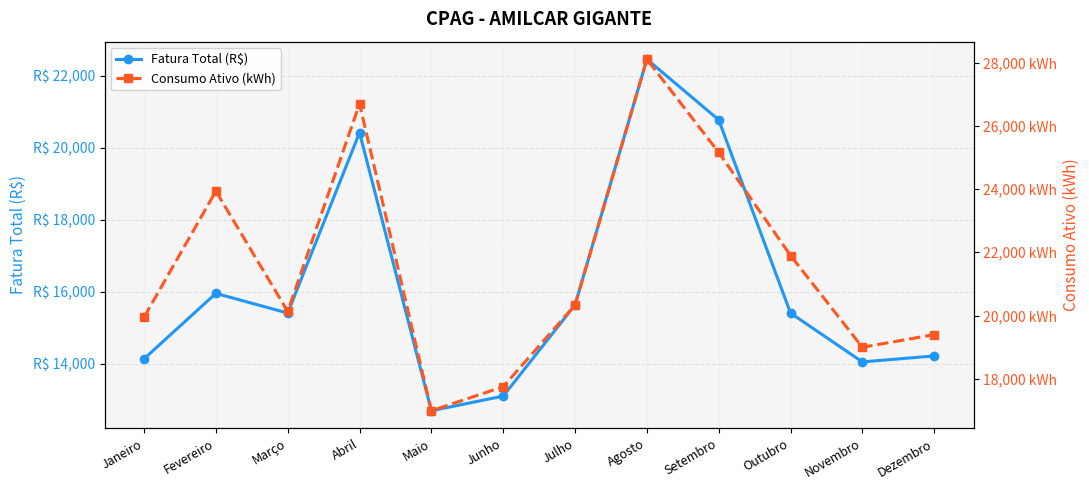

Reading left to right, what are all the values shown in this chart?

Fatura Total (R$): Janeiro=14141.5	Fevereiro=15959.2	Março=15412.7	Abril=20423.5	Maio=12699.7	Junho=13106.6	Julho=15638.3	Agosto=22461.4	Setembro=20777.8	Outubro=15412.1	Novembro=14055.7	Dezembro=14222.1
Consumo Ativo (kWh): Janeiro=19947.0	Fevereiro=23934.0	Março=20130.0	Abril=26697.0	Maio=16987.0	Junho=17748.0	Julho=20331.0	Agosto=28106.0	Setembro=25158.0	Outubro=21898.0	Novembro=18995.0	Dezembro=19395.0